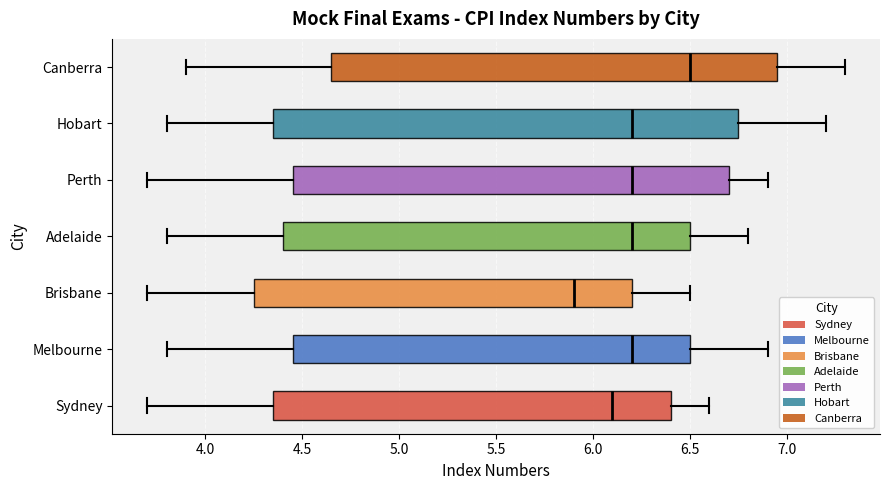

Which box is the widest, from its left edge to its right edge?

Hobart